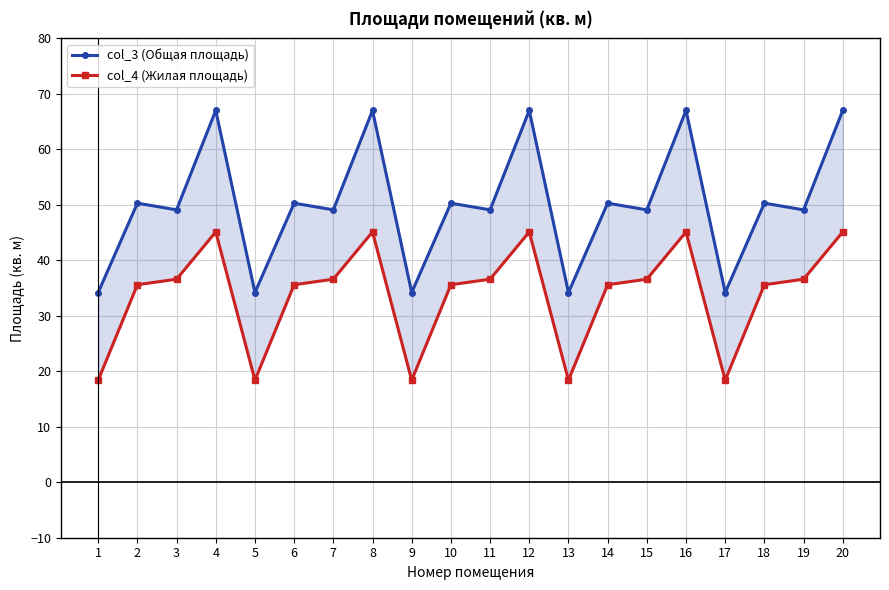

True or false: col_4 (Жилая площадь) and col_3 (Общая площадь) intersect in this chart.

False